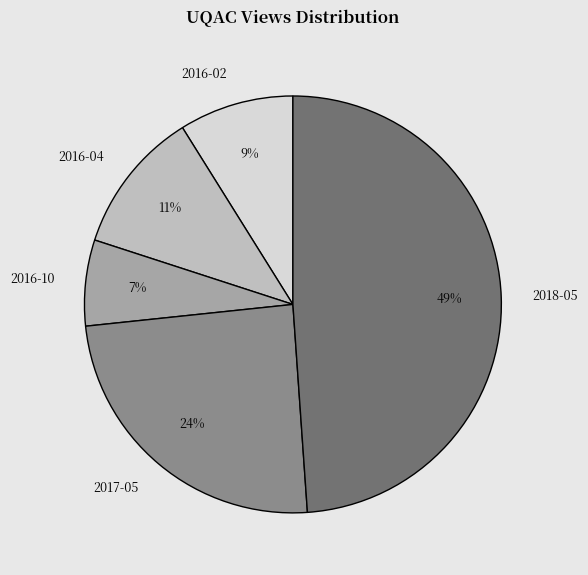

To the nearest percent, what is the combined percentage of 2017-05 and 2016-10?

31%